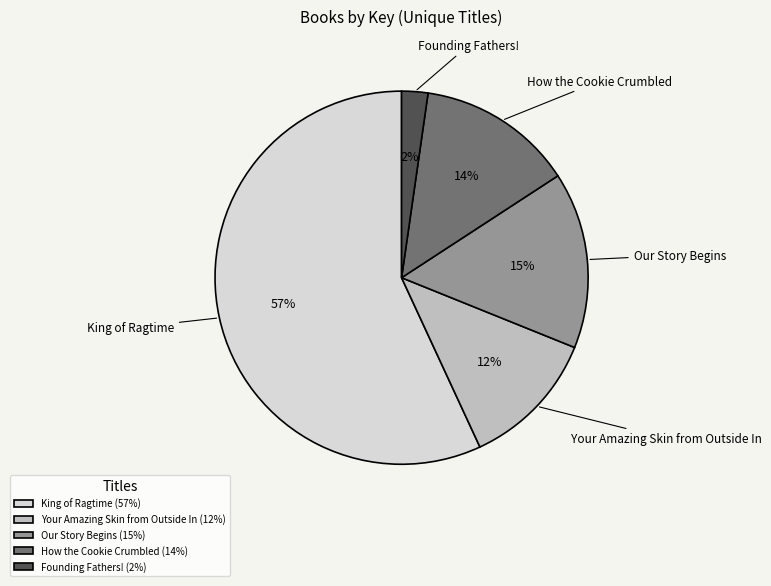

To the nearest percent, what is the combined percentage of Your Amazing Skin from Outside In and King of Ragtime?

69%